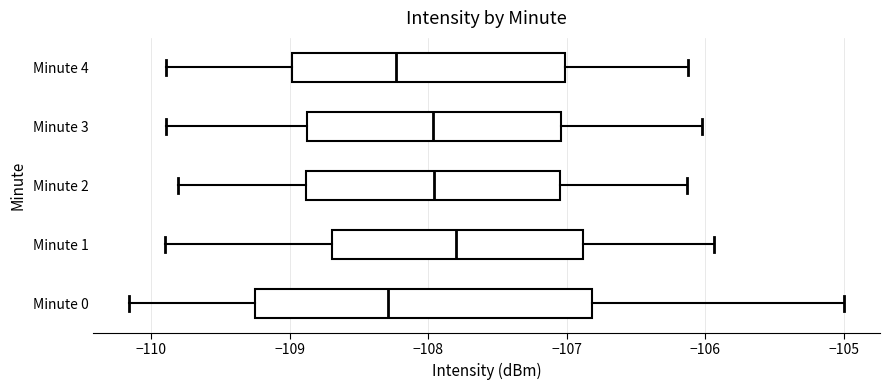

Reading bottom to top, transcribe this box plot: for each box, give where its median line is, the range the box spans, and where its two whiskers end, as read against the x-axis. The values are not printed on the chart, so give them approximately, as read against the axis.

Minute 0: median -108.3, box -109.2 to -106.8, whiskers -110.2 to -105.0
Minute 1: median -107.8, box -108.7 to -106.9, whiskers -109.9 to -105.9
Minute 2: median -108.0, box -108.9 to -107.0, whiskers -109.8 to -106.1
Minute 3: median -108.0, box -108.9 to -107.0, whiskers -109.9 to -106.0
Minute 4: median -108.2, box -109.0 to -107.0, whiskers -109.9 to -106.1